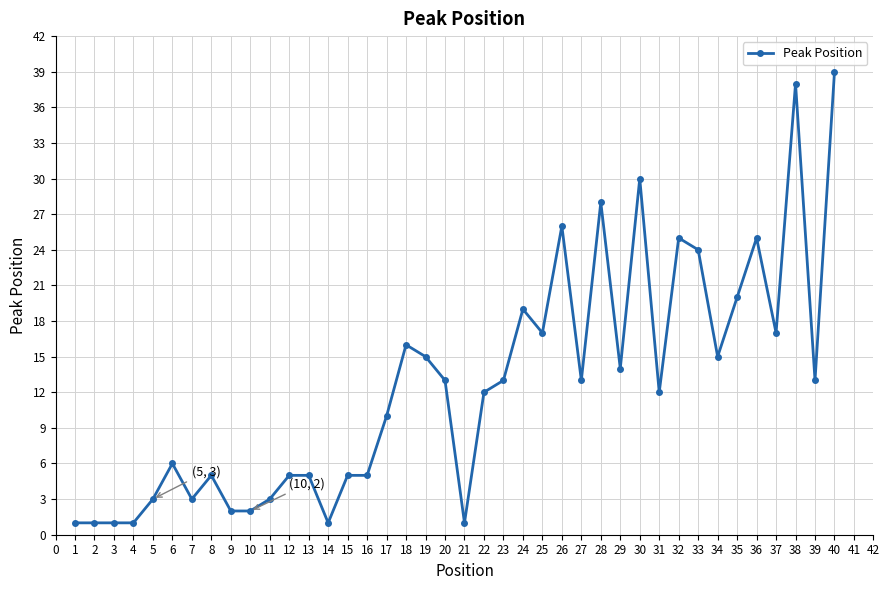

What is the change in value from 14 to 36?

+24